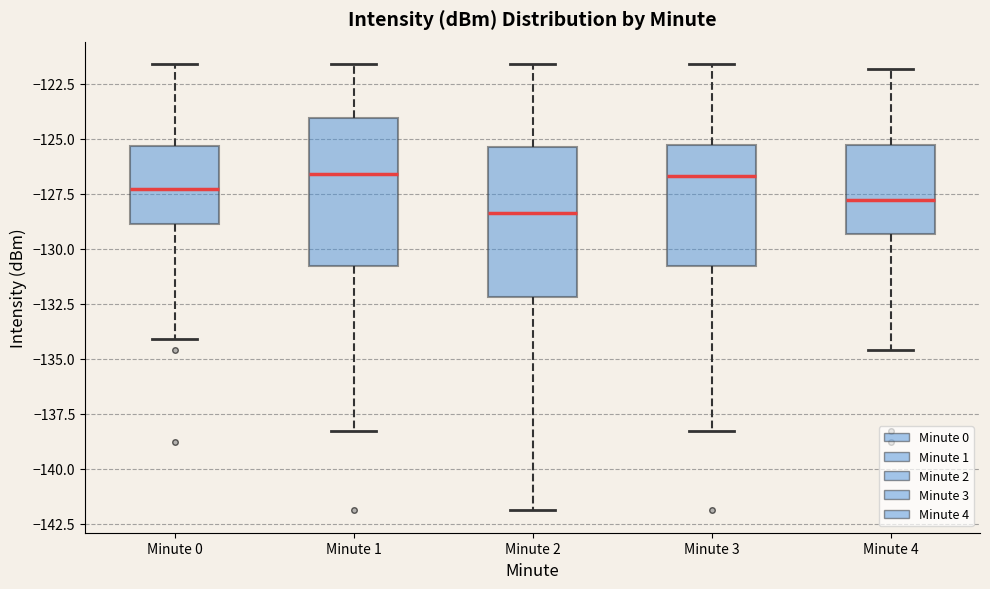

Where does the median line of the box for Minute 3 sit on the y-axis? The values are not printed on the chart, so give them approximately, as read against the axis.

-126.5